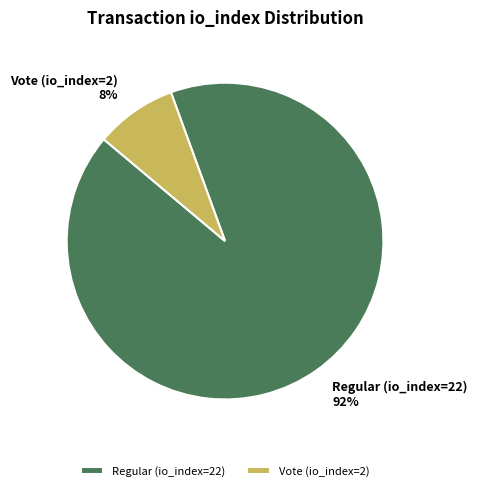

To the nearest percent, what is the combined percentage of Vote (io_index=2) and Regular (io_index=22)?

100%